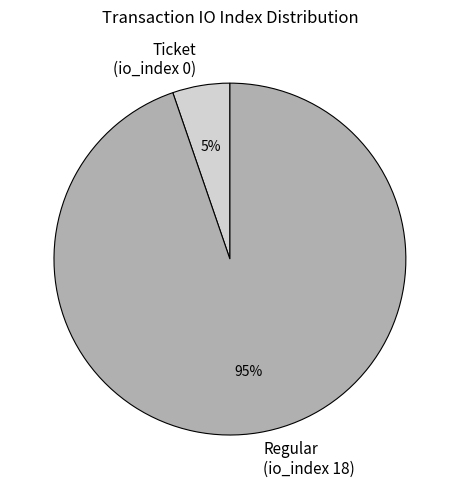

To the nearest percent, what is the combined percentage of Regular (io_index 18) and Ticket (io_index 0)?

100%